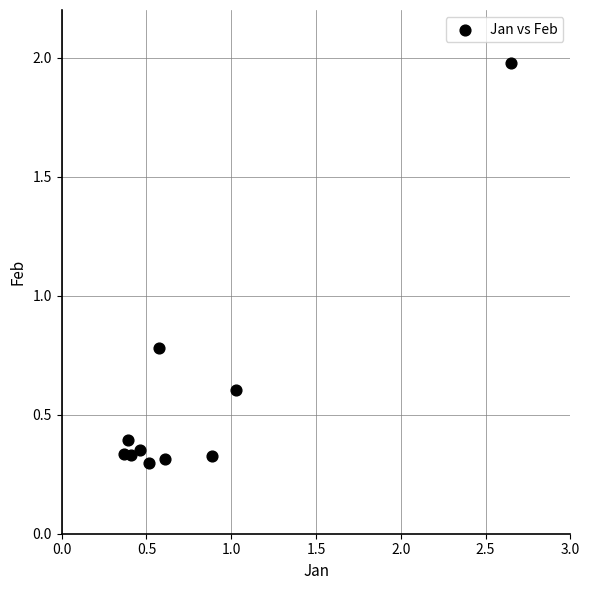

What is the range of X values (max minus min)?

2.3